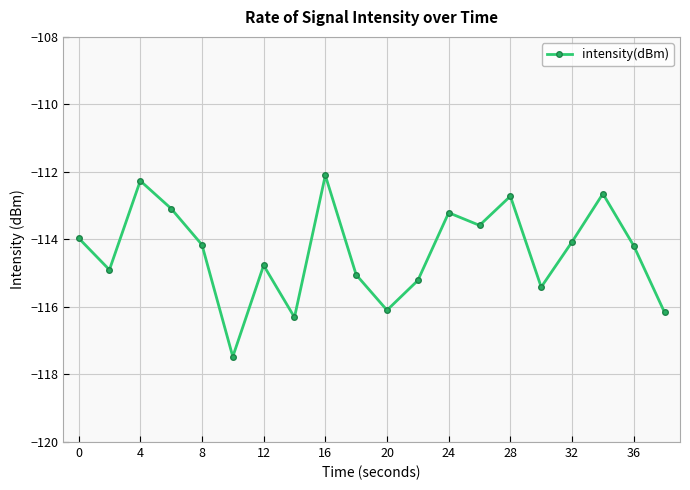

True or false: the data has more than 2 interior local peaks.

True